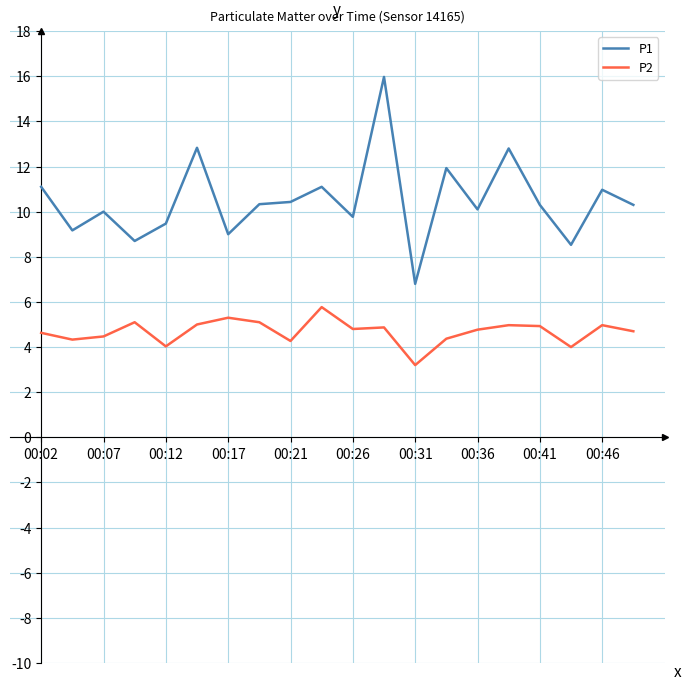

What is the average value of the P1 series?

10.5